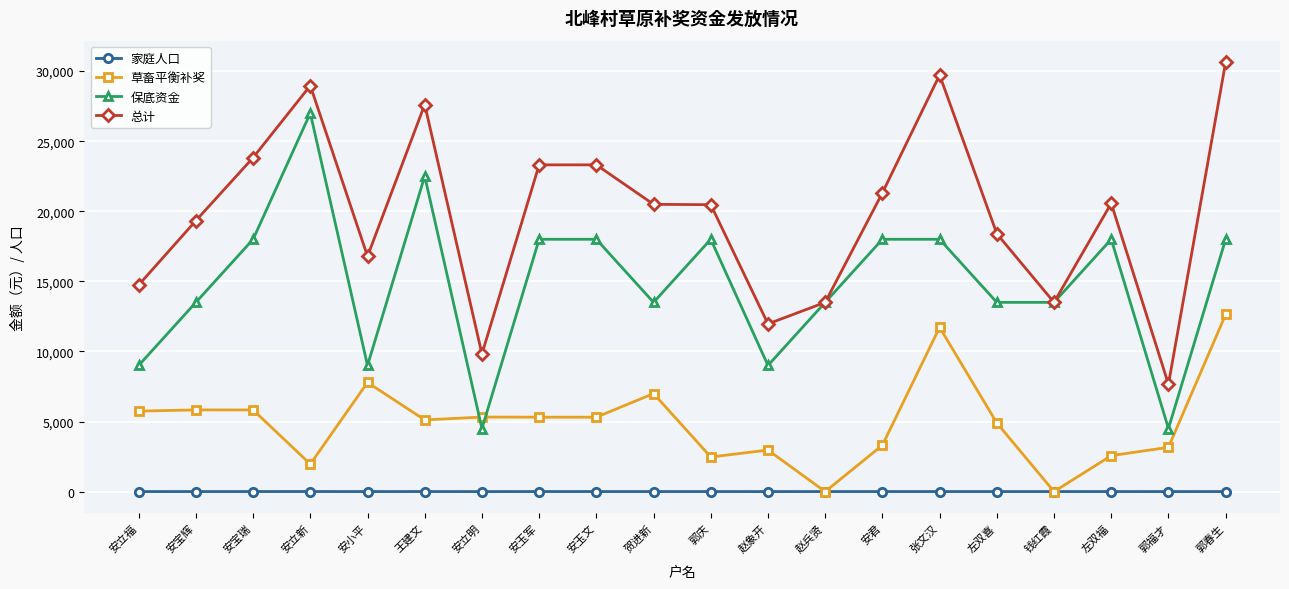

True or false: 草畜平衡补奖 and 总计 cross at least once.

False